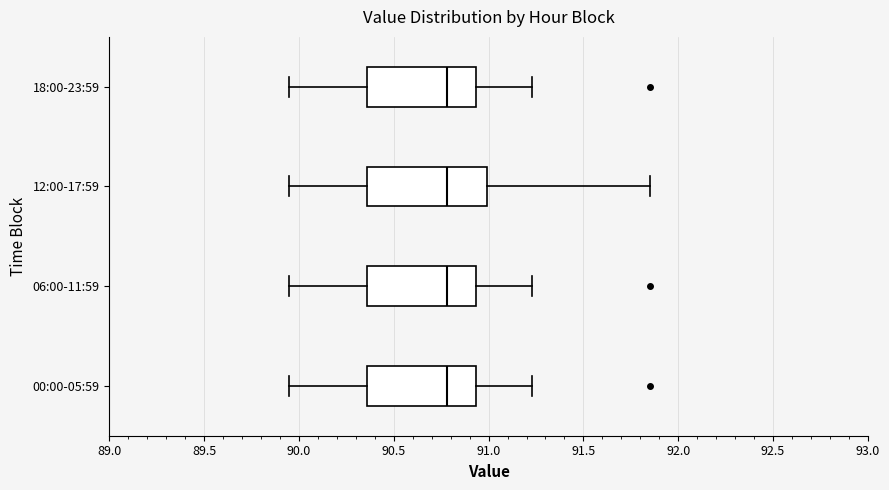

Where does the left whisker of the box for 12:00-17:59 end on the x-axis? The values are not printed on the chart, so give them approximately, as read against the axis.

89.95